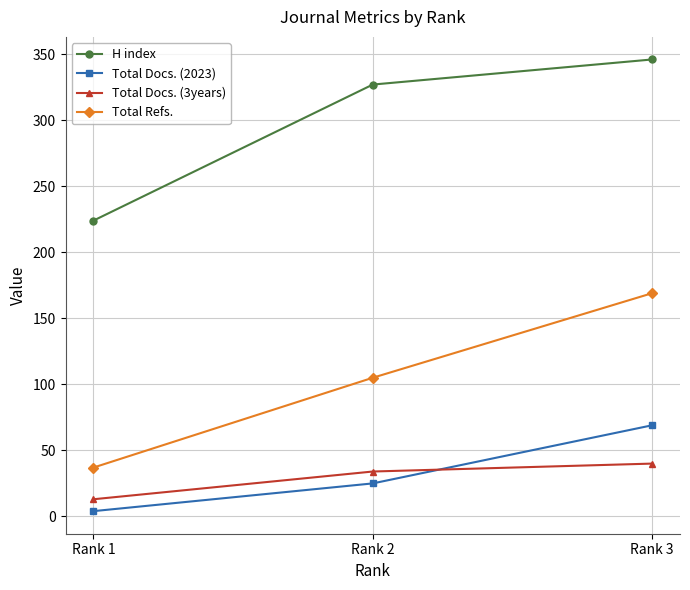

What is the maximum value for Total Docs. (3years)?

40